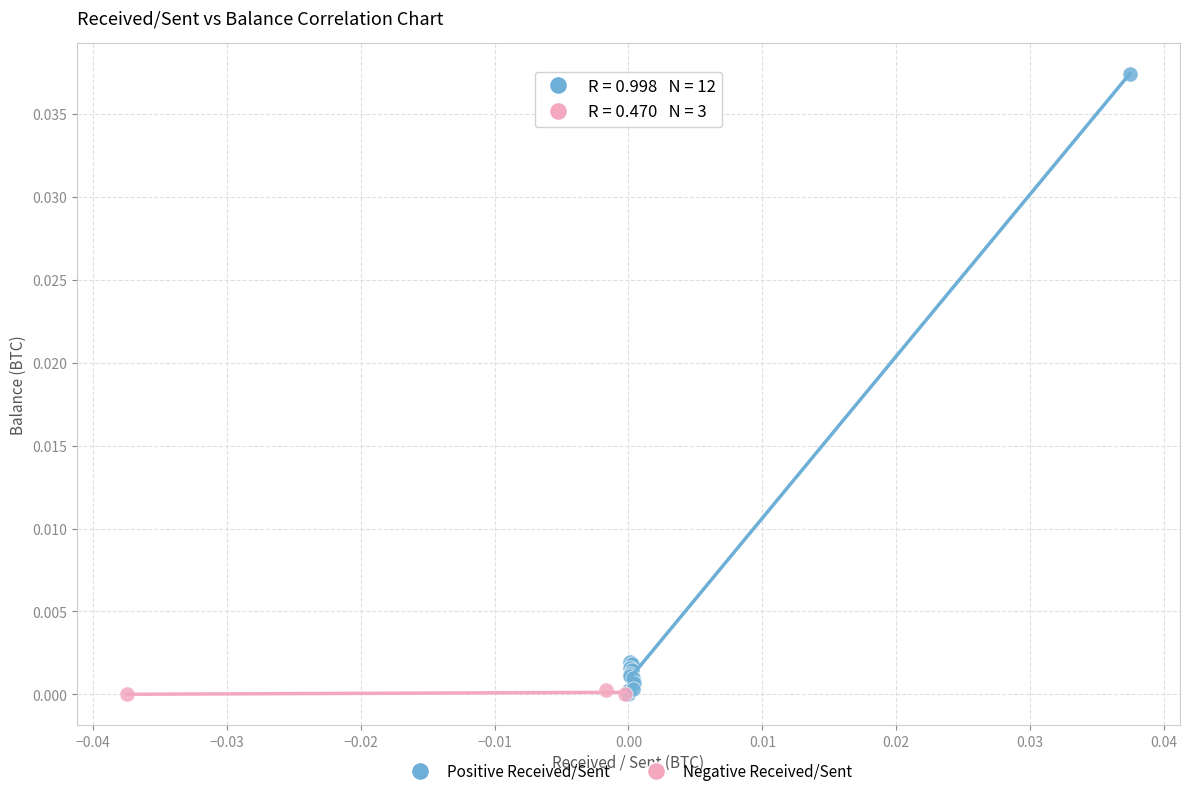

Which series has the largest Y range (max minus min)?

Positive Received/Sent